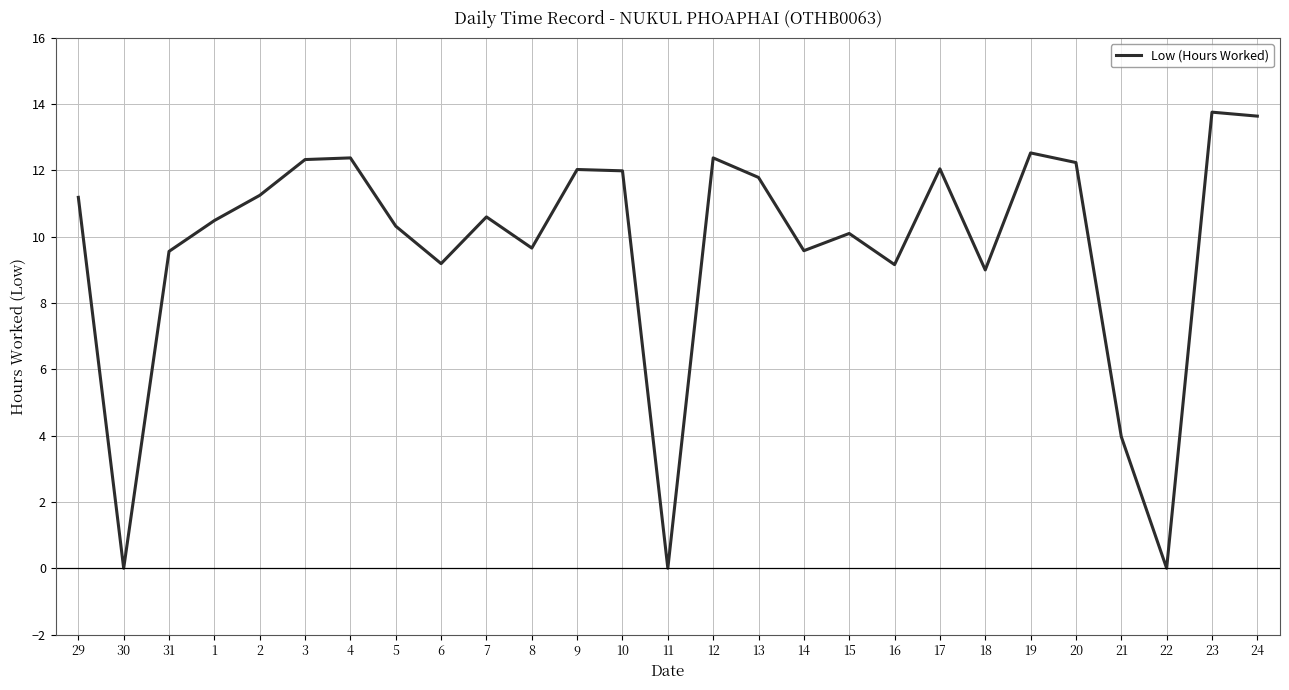

What position from the left is 6?

9